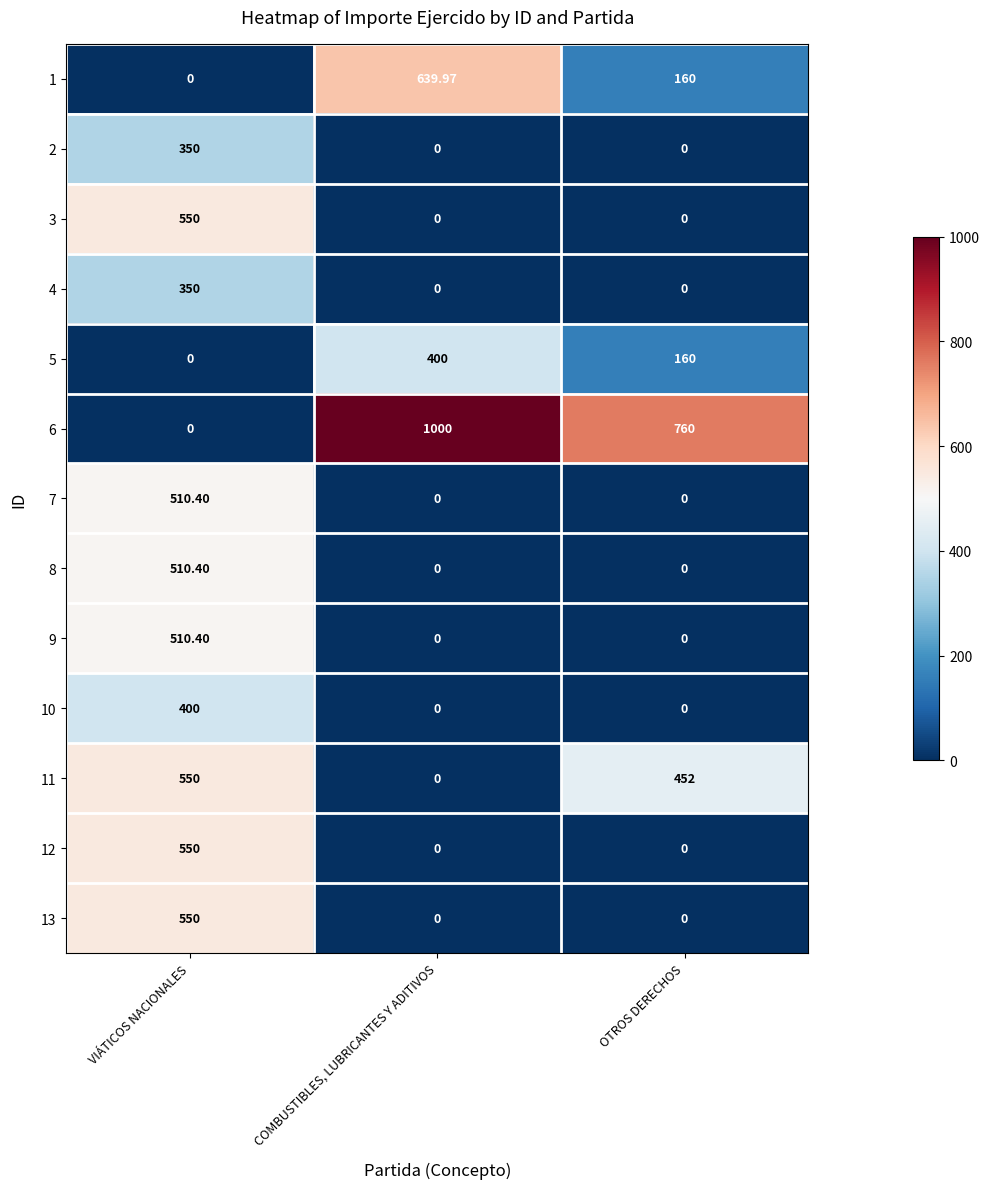

Which category has the lowest value in the 5 series?

VIÁTICOS NACIONALES